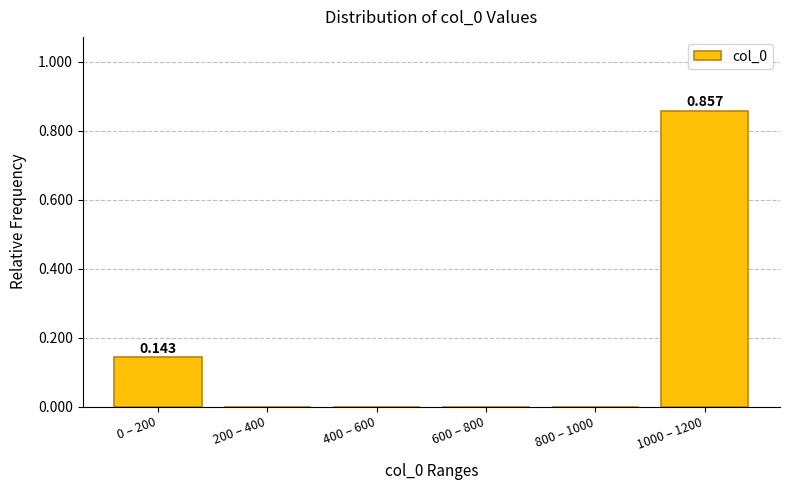

How many data points does each series have?

6